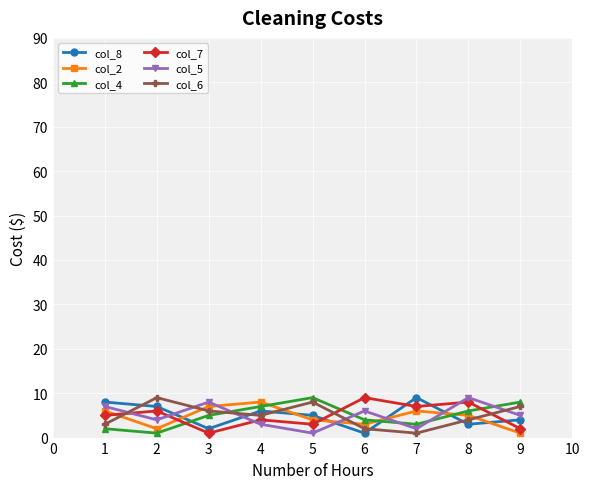

True or false: col_8 and col_6 intersect in this chart.

True